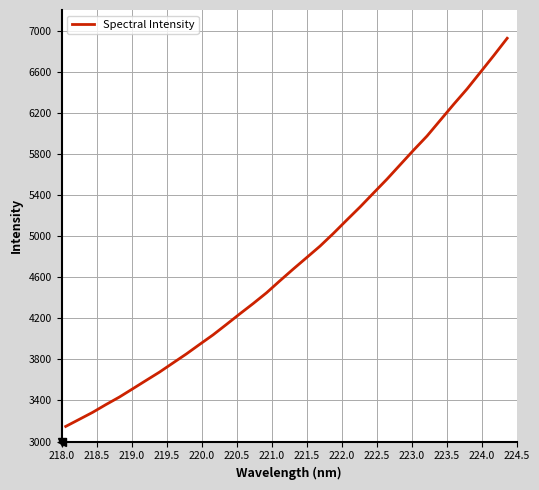

What is the label of the 23rd point from the right?

223.5